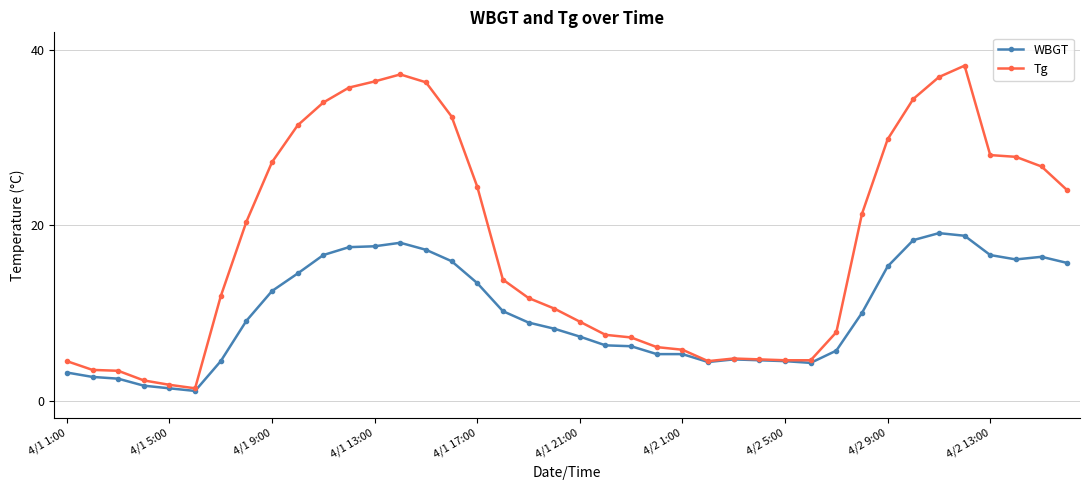

Rank the series by their maximum value, from lowest to highest.

WBGT, Tg